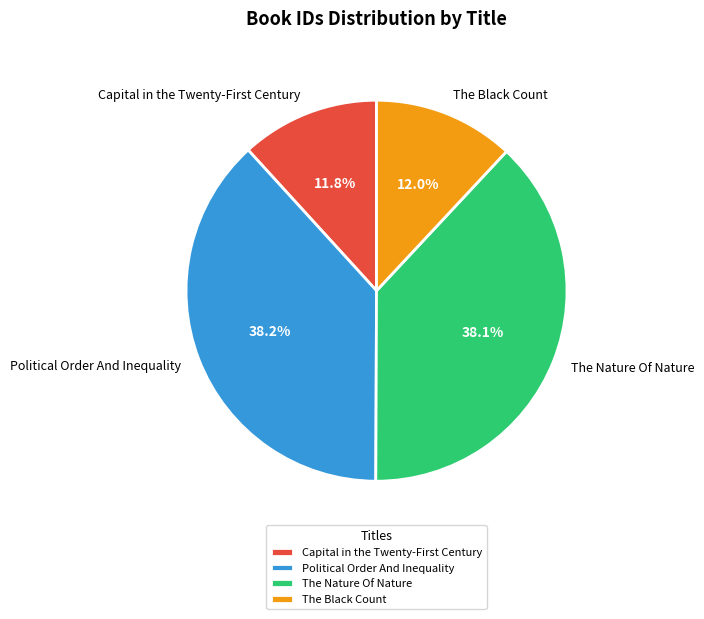

Count the number of slices in the pie.

4